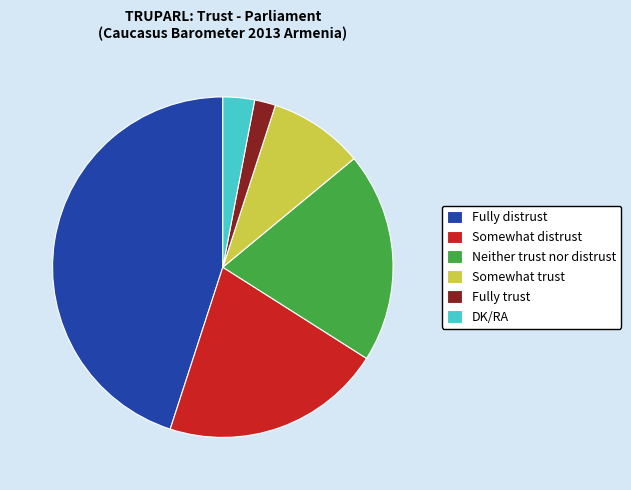

Combined, do DK/RA and Fully trust account for over 50%?

No